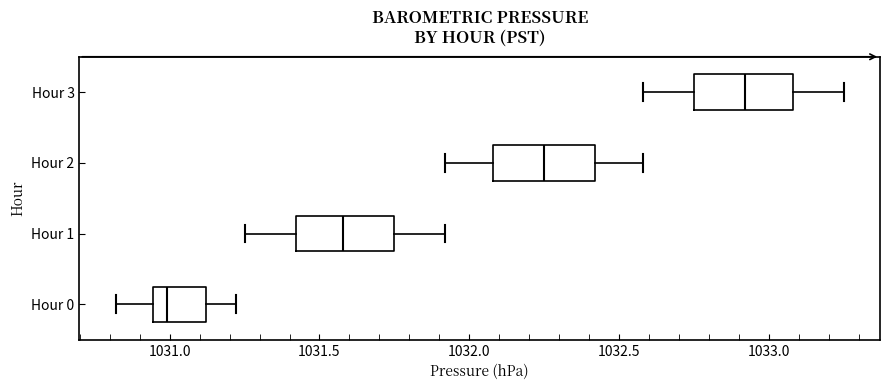

Reading bottom to top, read every box against the x-axis: the position of its median line, the range the box covers, and the ends of its whiskers. The values are not printed on the chart, so give them approximately, as read against the axis.

Hour 0: median 1031.00, box 1030.95 to 1031.10, whiskers 1030.80 to 1031.20
Hour 1: median 1031.60, box 1031.40 to 1031.75, whiskers 1031.25 to 1031.90
Hour 2: median 1032.25, box 1032.10 to 1032.40, whiskers 1031.90 to 1032.60
Hour 3: median 1032.90, box 1032.75 to 1033.10, whiskers 1032.60 to 1033.25